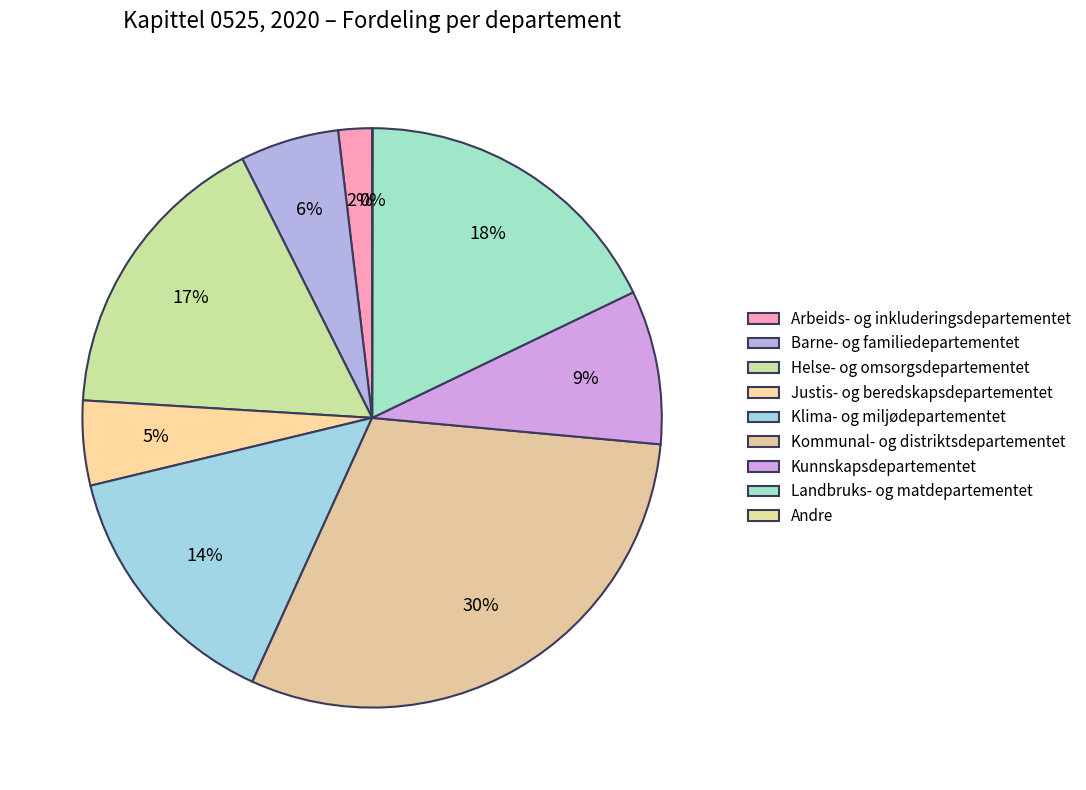

Which category has the biggest portion of the pie?

Kommunal- og distriktsdepartementet